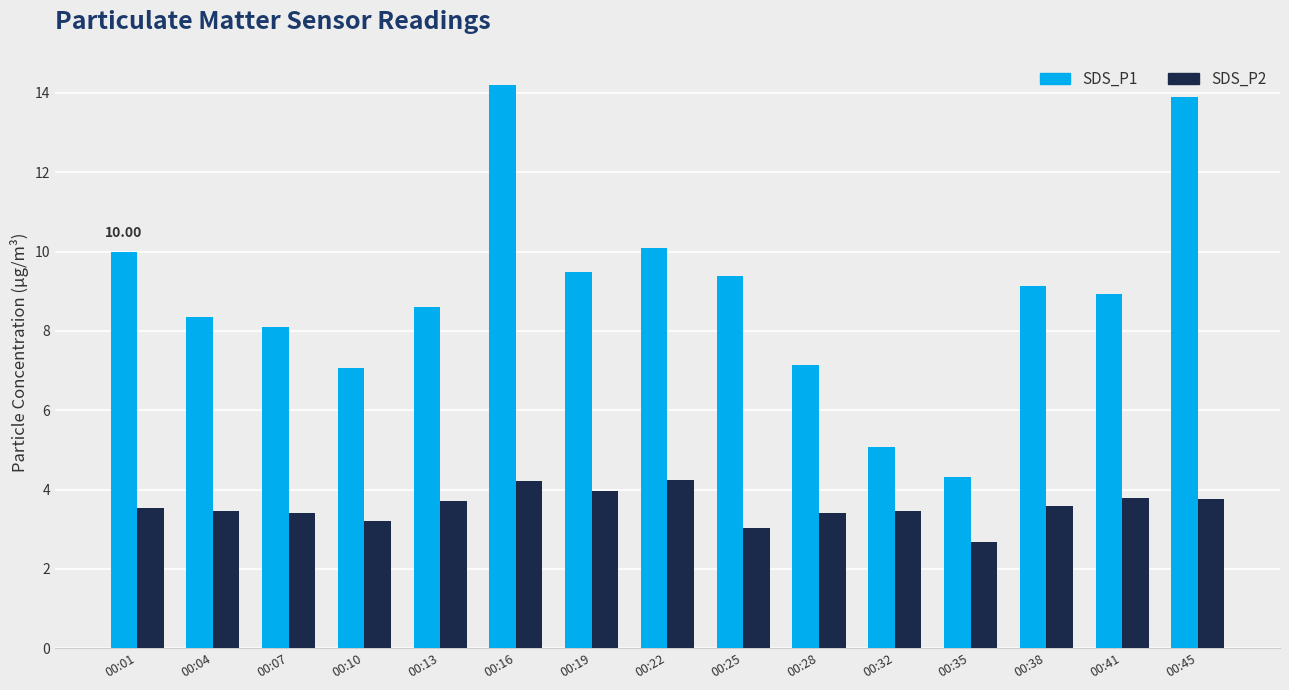

What are all the series names shown in the legend?

SDS_P1, SDS_P2